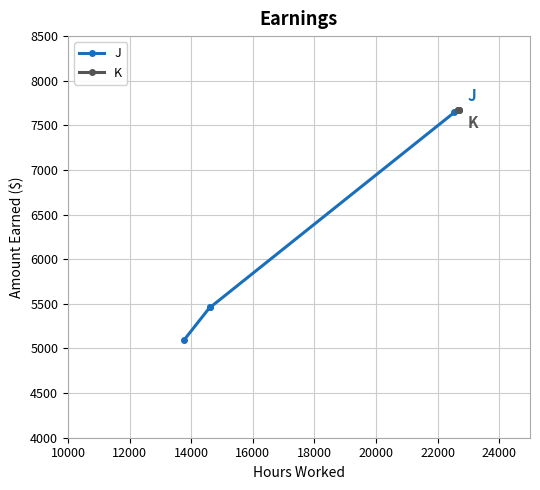

Is it true that K equals 4547 at 14000?

False